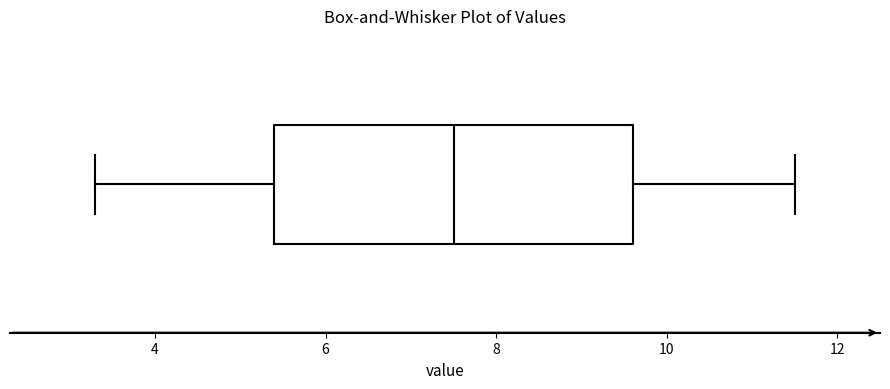

Read this box plot against the x-axis: the position of the median line, the range covered by the box, and the ends of both whiskers. The values are not printed on the chart, so give them approximately, as read against the axis.

median 7.6, box 5.4 to 9.6, whiskers 3.4 to 11.6